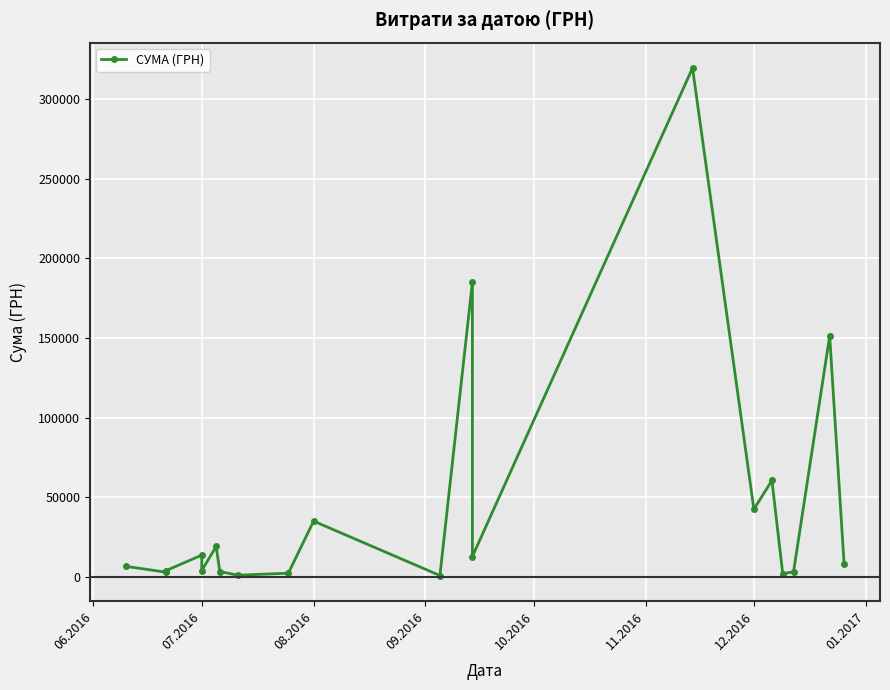

Which has a higher value, 06.2016 or 11.2016?

11.2016